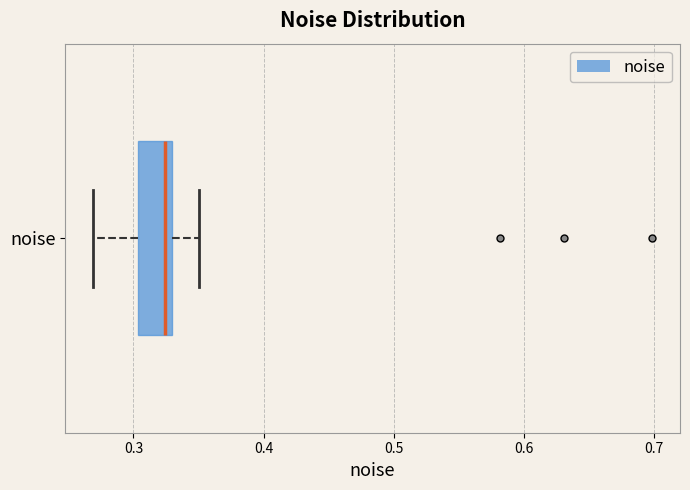

Transcribe this box plot: give where the median line is, the range the box spans, and where the two whiskers end, as read against the x-axis. The values are not printed on the chart, so give them approximately, as read against the axis.

median 0.32, box 0.30 to 0.33, whiskers 0.27 to 0.35